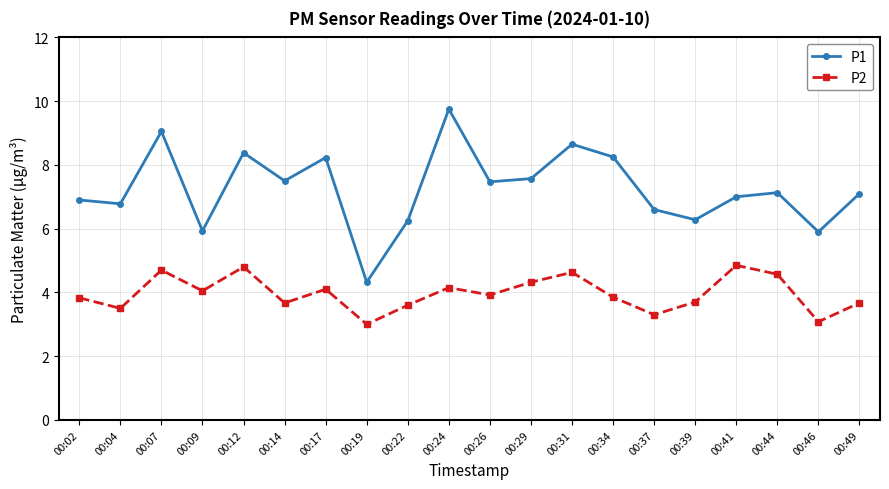

What is the smallest value displayed?

3.0